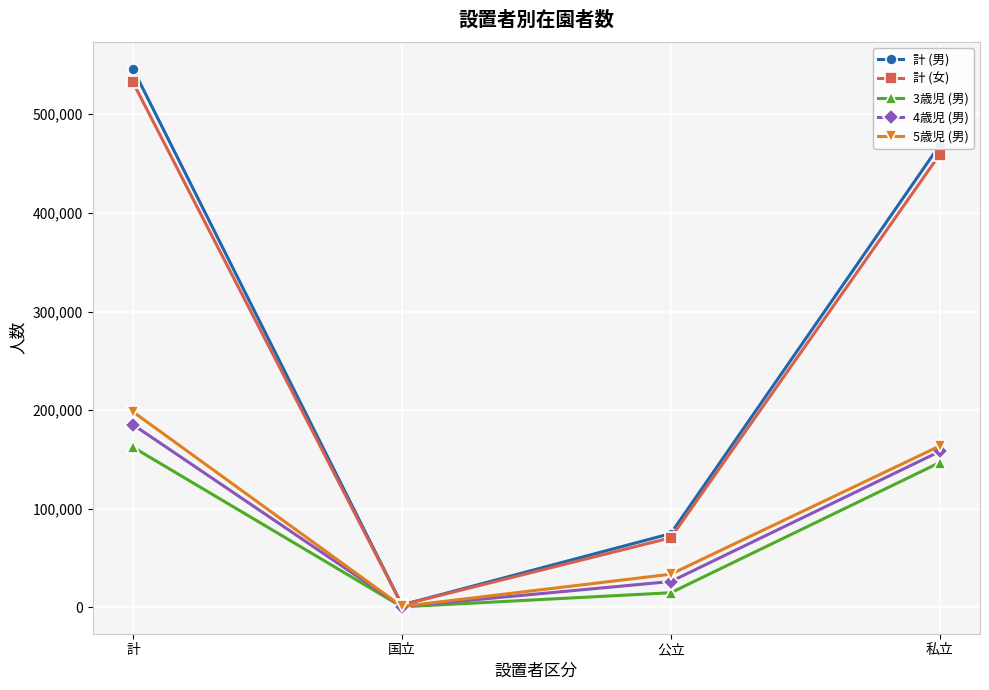

How many distinct data groups are displayed?

5